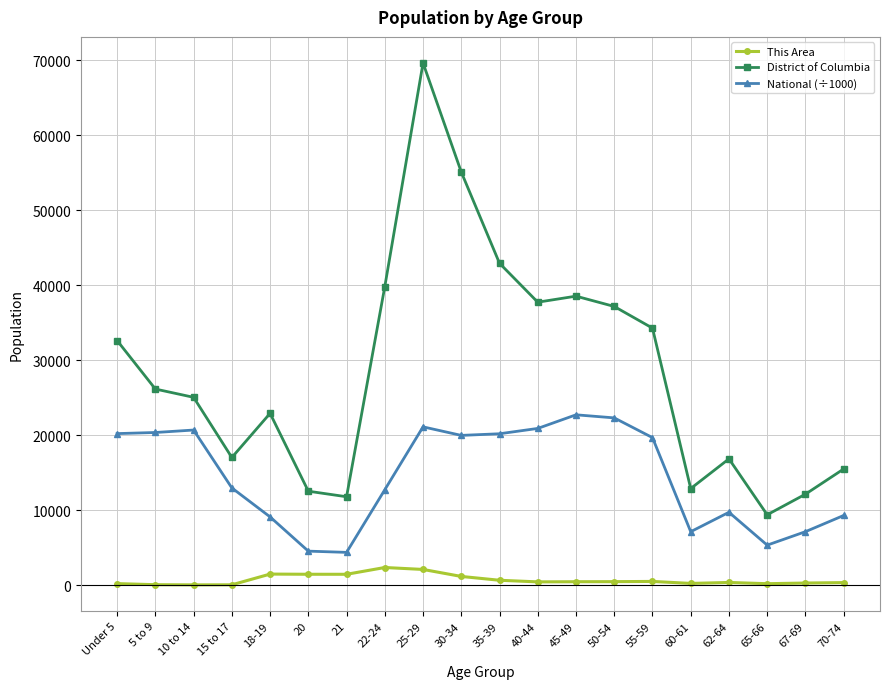

What is the difference between the second highest and second lowest values in the This Area series?

2050.0